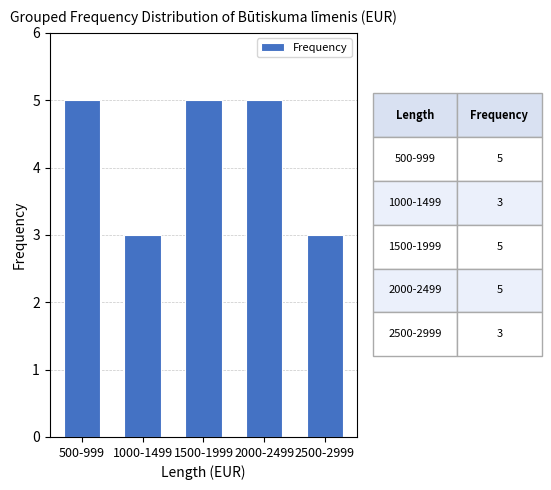

Reading left to right, transcribe all the data shown in this chart.

500-999=5	1000-1499=3	1500-1999=5	2000-2499=5	2500-2999=3